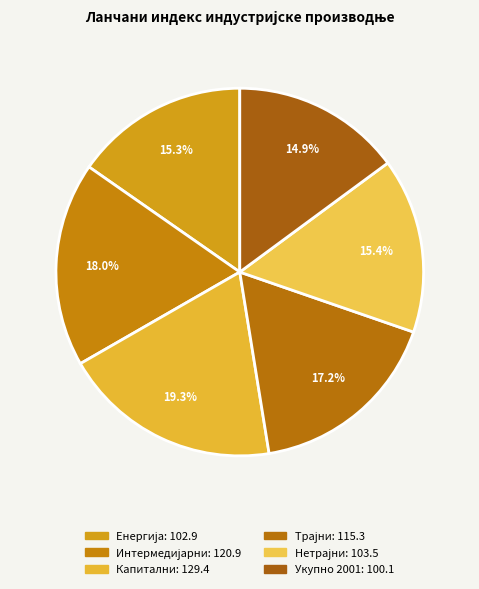

Count the number of slices in the pie.

6